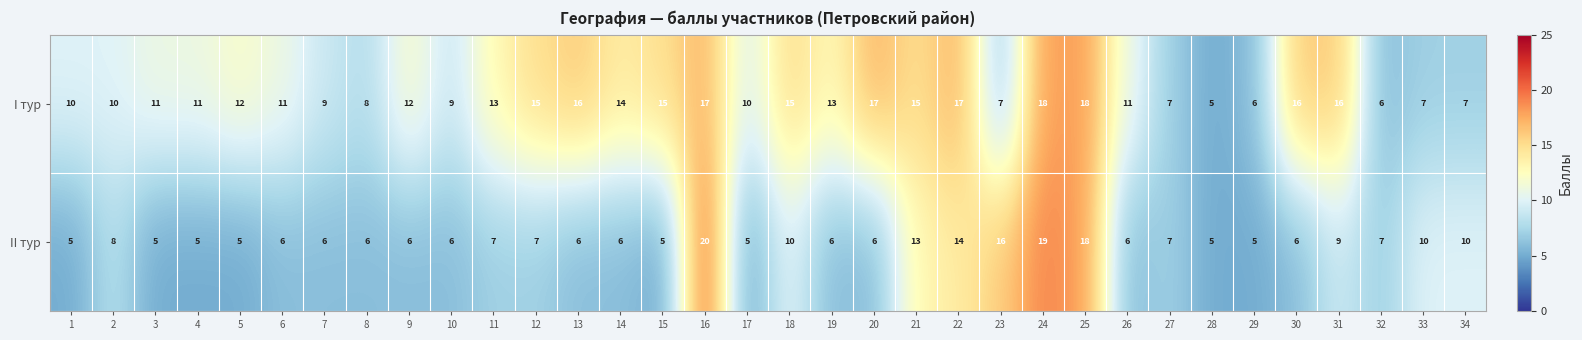

Between 8 and 14, which series saw the biggest shift?

I тур